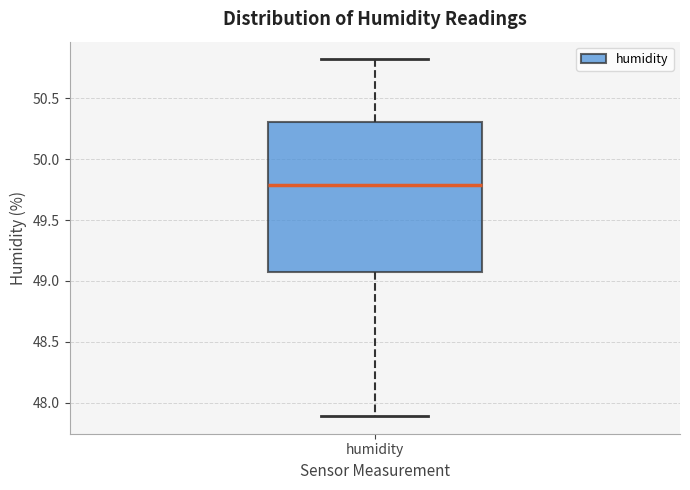

Where does the lower whisker of the box for humidity end on the y-axis? The values are not printed on the chart, so give them approximately, as read against the axis.

47.9